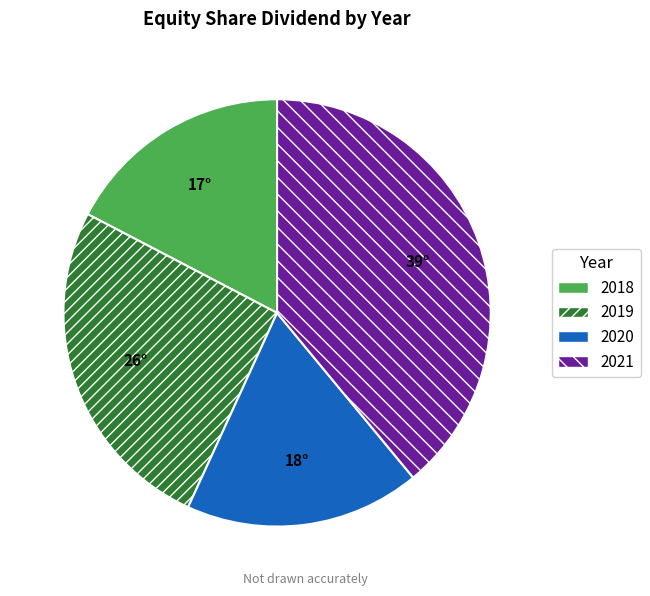

Is the sum of 2019 and 2021 greater than half?

Yes